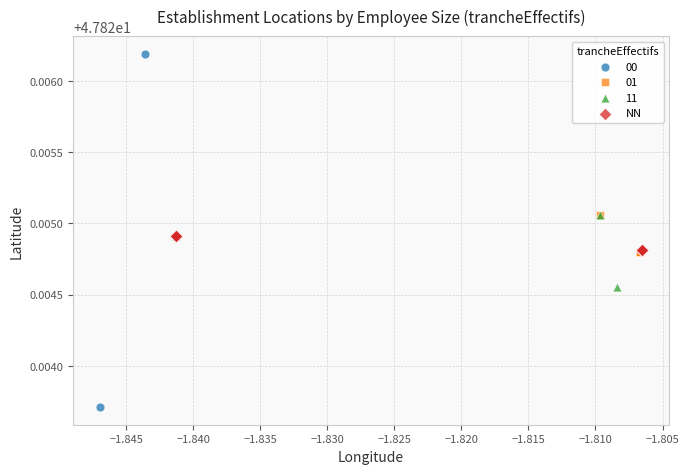

Which series reaches the minimum Y coordinate?

00